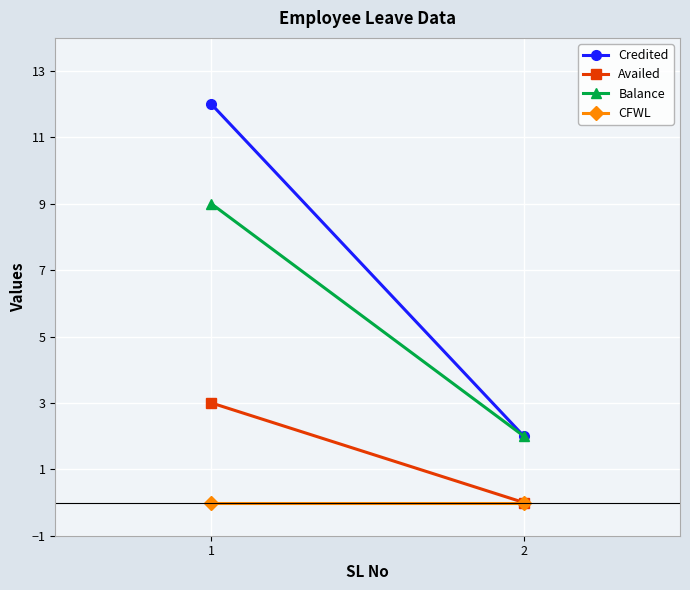

Is the value of Balance at 1 greater than the value of CFWL at 2?

Yes